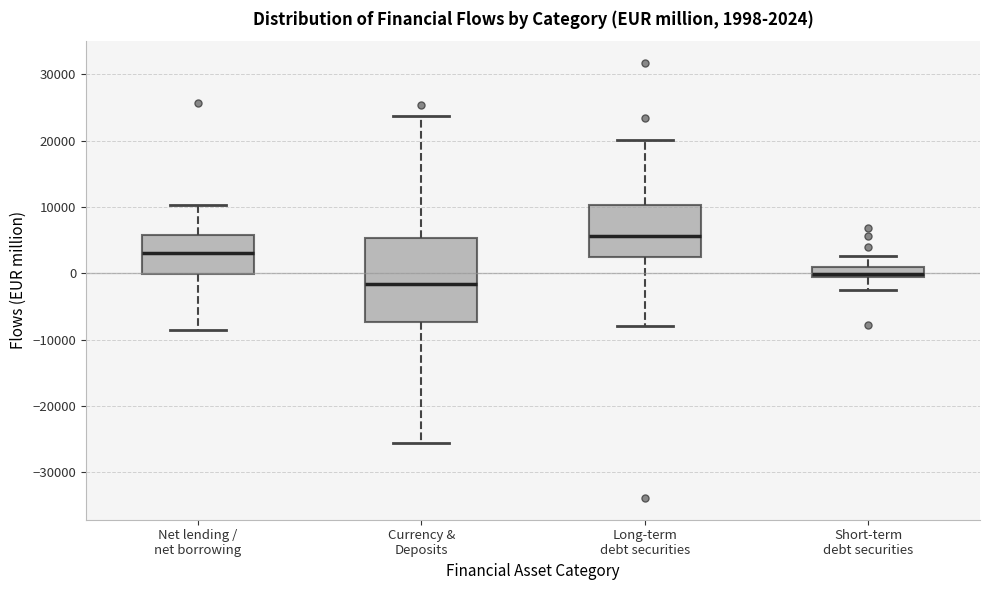

Which box's median line is the highest?

Long-term debt securities